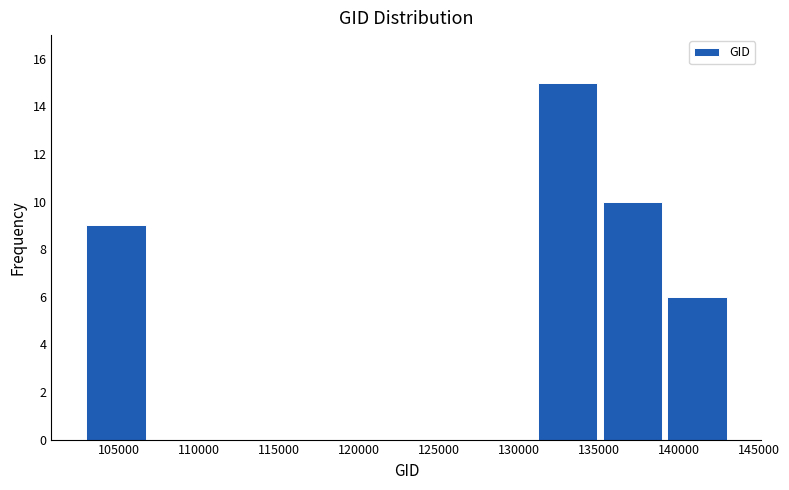

Reading left to right, list every bar in this chart as the range it spans on the x-axis followed by its height. Neither the bar edges nor the heights are printed on the chart, so give them approximately, as read against the axes.

103000 to 107000: 9
107000 to 111000: 0
111000 to 115000: 0
115000 to 119000: 0
119000 to 123000: 0
123000 to 127000: 0
127000 to 131000: 0
131000 to 135000: 15
135000 to 139000: 10
139000 to 143000: 6